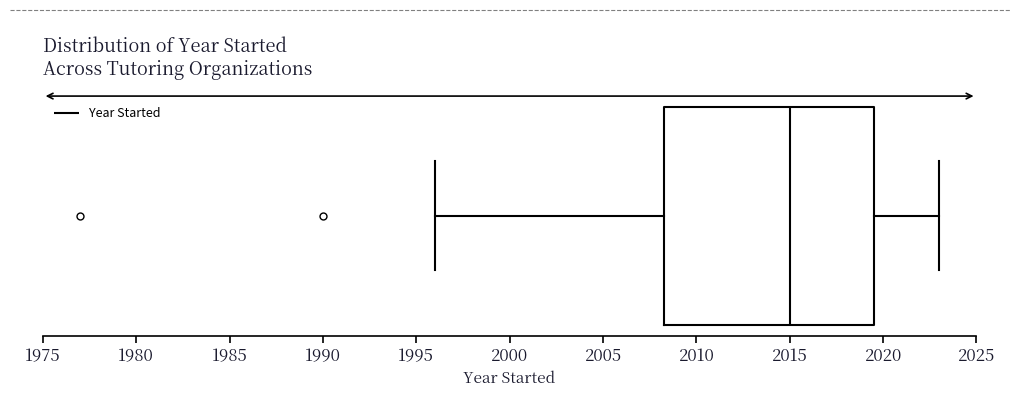

Transcribe this box plot: give where the median line is, the range the box spans, and where the two whiskers end, as read against the x-axis. The values are not printed on the chart, so give them approximately, as read against the axis.

median 2015.0, box 2008.5 to 2019.5, whiskers 1996.0 to 2023.0